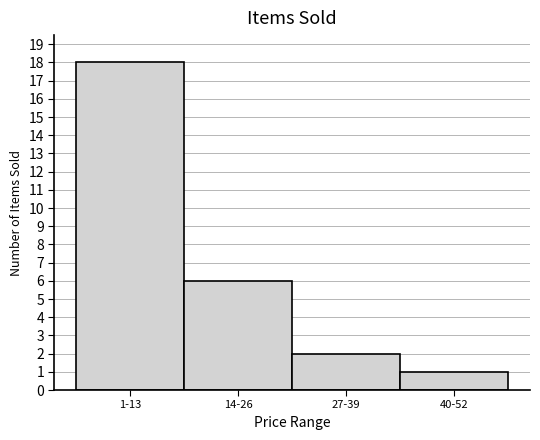

Reading left to right, list all the values displayed in this chart.

18	6	2	1